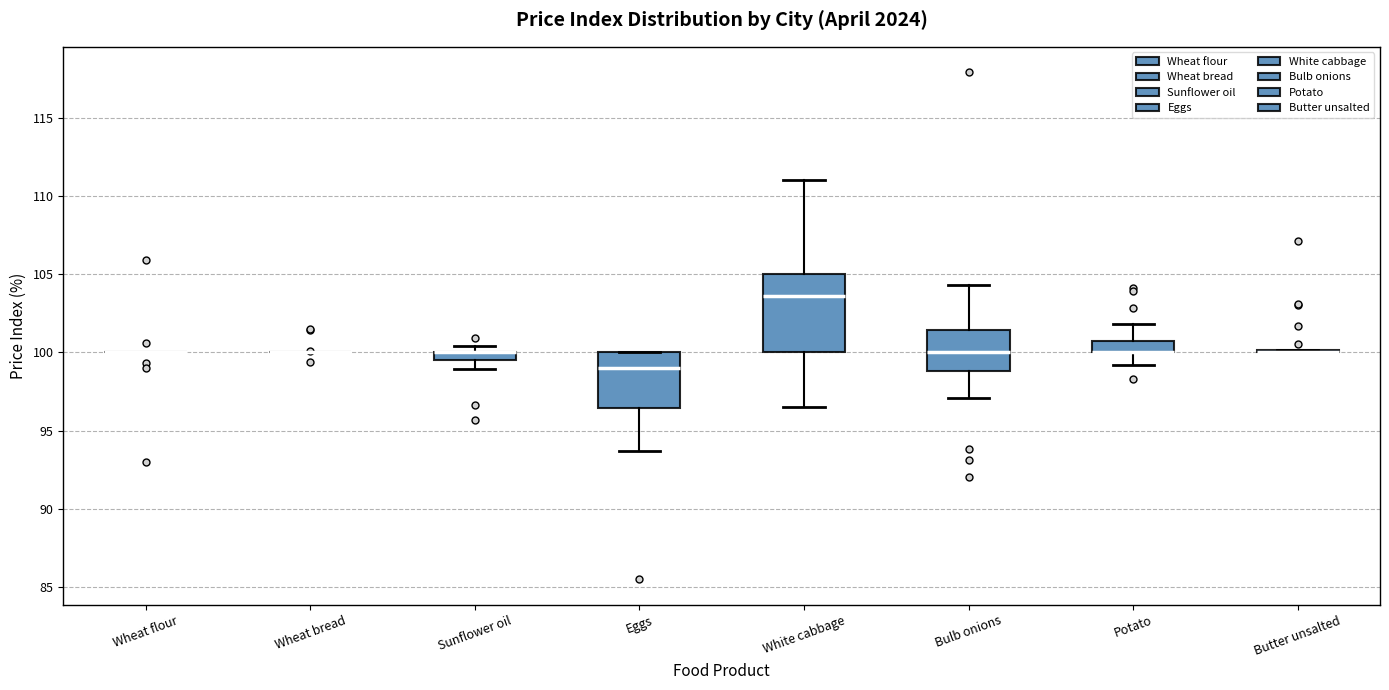

Which box is the tallest, from its lower edge to its upper edge?

White cabbage